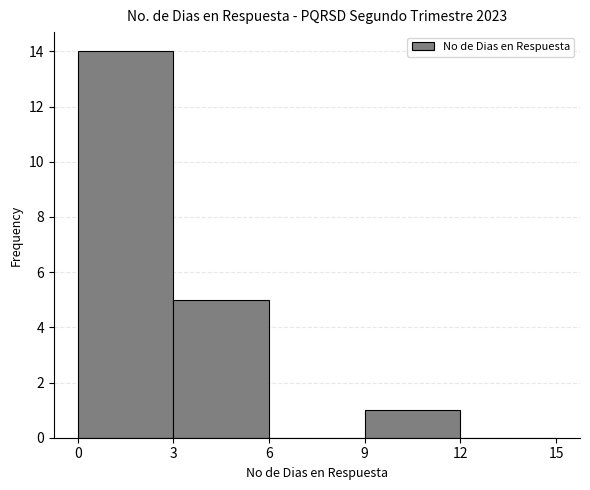

Which range on the x-axis has the tallest bar?

0 to 3